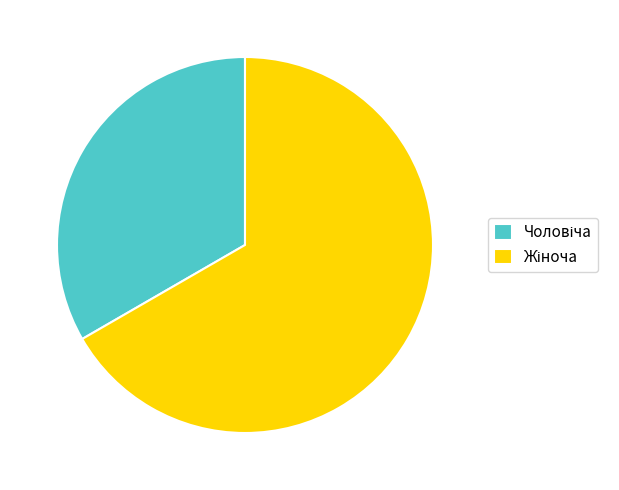

Is there a majority slice in this chart?

Yes